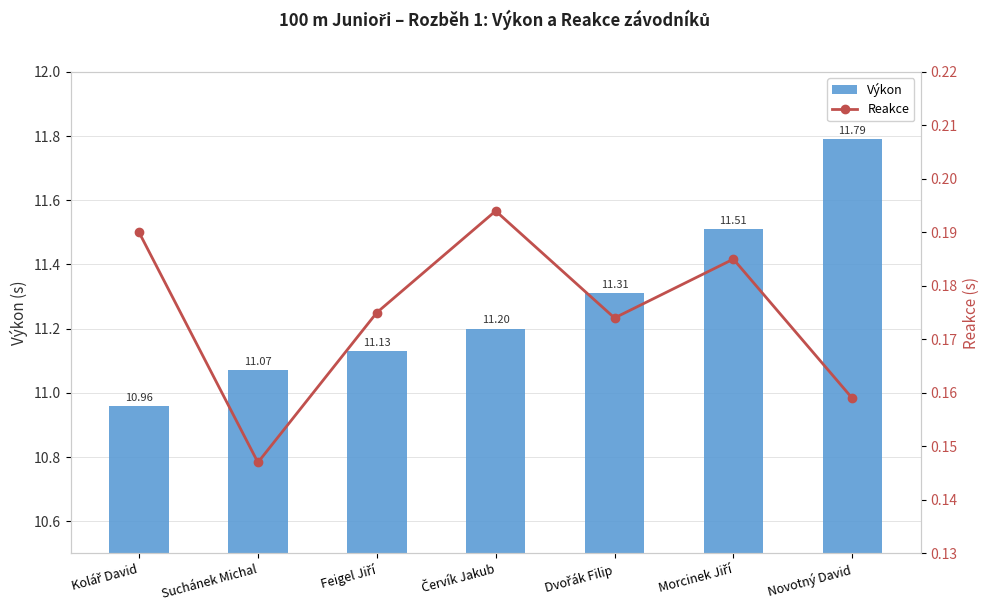

At which label is Reakce closest to 0?

Suchánek Michal